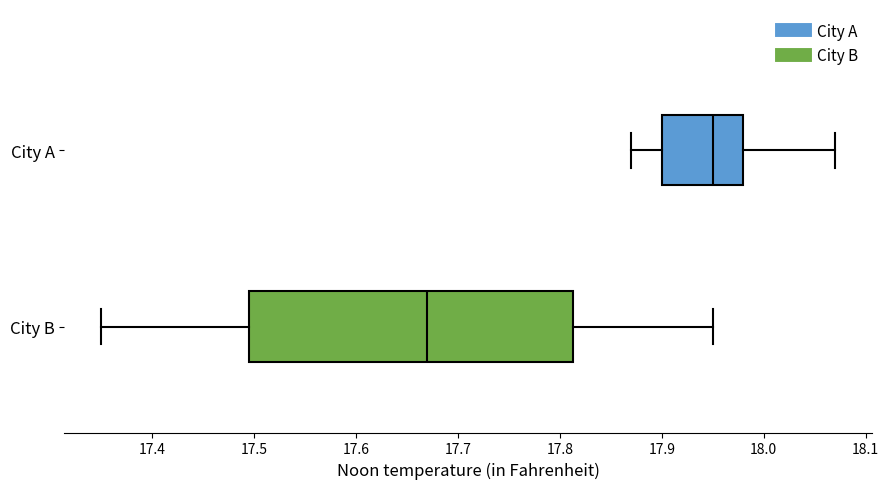

Which box has the furthest to the left median line?

City B